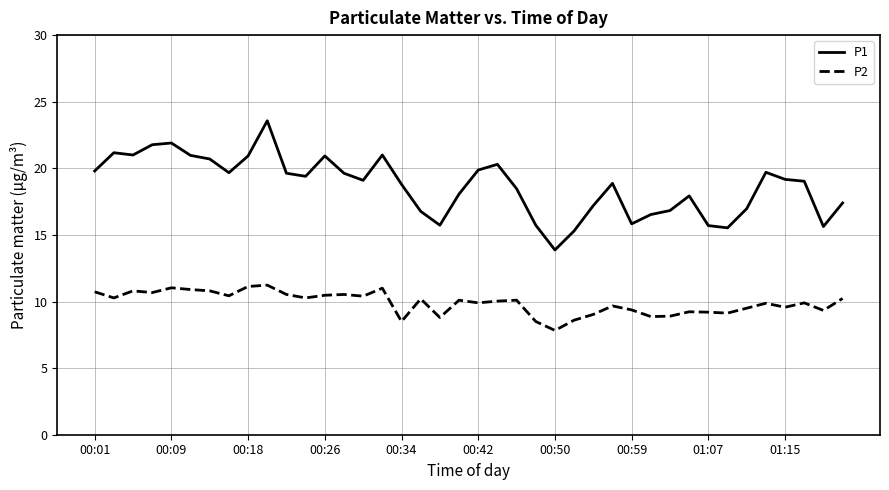

Which series has the widest spread of values?

P1